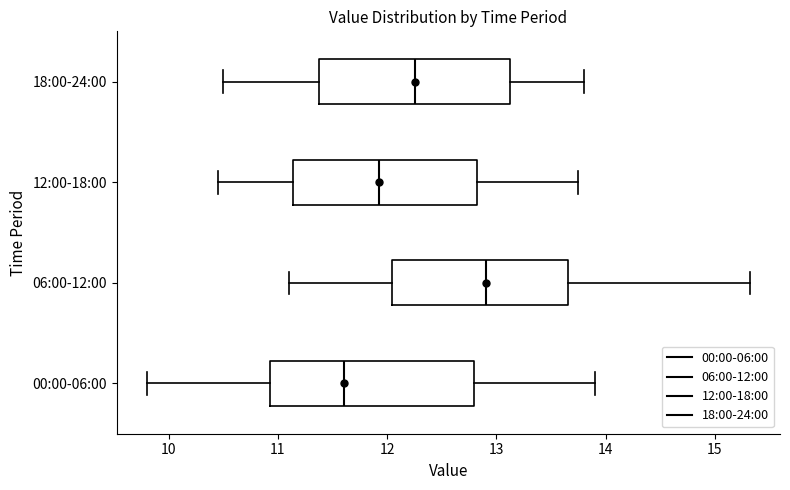

Where is the right edge of the box for 12:00-18:00 on the x-axis? The values are not printed on the chart, so give them approximately, as read against the axis.

12.8